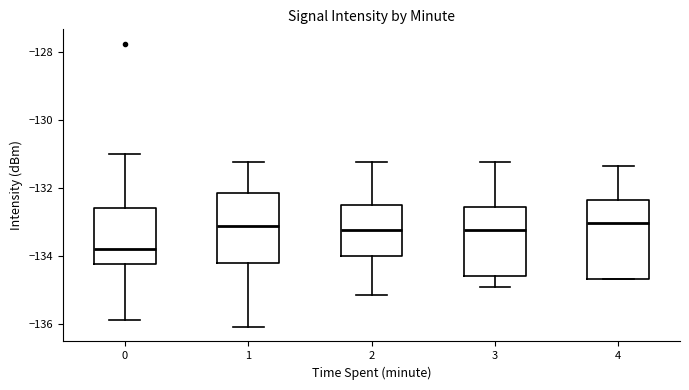

Where is the upper edge of the box at x = 0 on the y-axis? The values are not printed on the chart, so give them approximately, as read against the axis.

-132.6